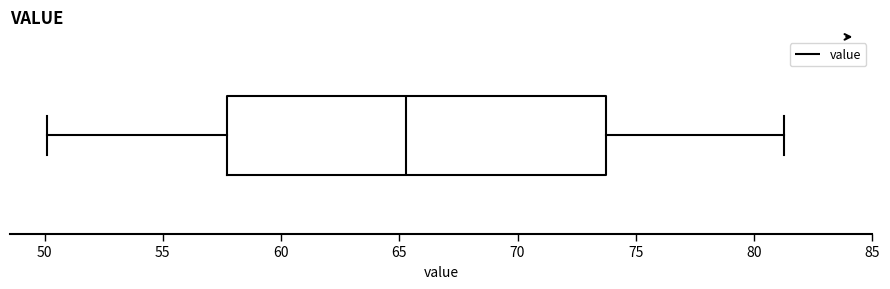

Transcribe this box plot: give where the median line is, the range the box spans, and where the two whiskers end, as read against the x-axis. The values are not printed on the chart, so give them approximately, as read against the axis.

median 65.5, box 57.5 to 73.5, whiskers 50.0 to 81.5